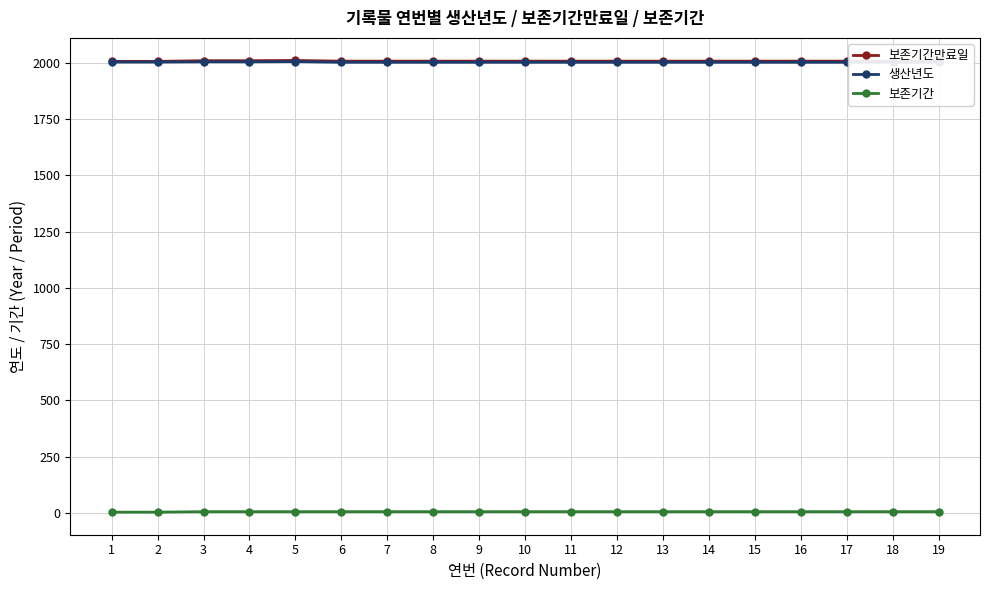

Reading left to right, extract all data points from this chart.

보존기간만료일: 2006	2006	2009	2009	2010	2007	2007	2007	2007	2007	2007	2007	2007	2007	2007	2007	2007	2007	2007
생산년도: 2003	2003	2004	2004	2005	2002	2002	2002	2002	2002	2002	2002	2002	2002	2002	2002	2002	2002	2002
보존기간: 3	3	5	5	5	5	5	5	5	5	5	5	5	5	5	5	5	5	5